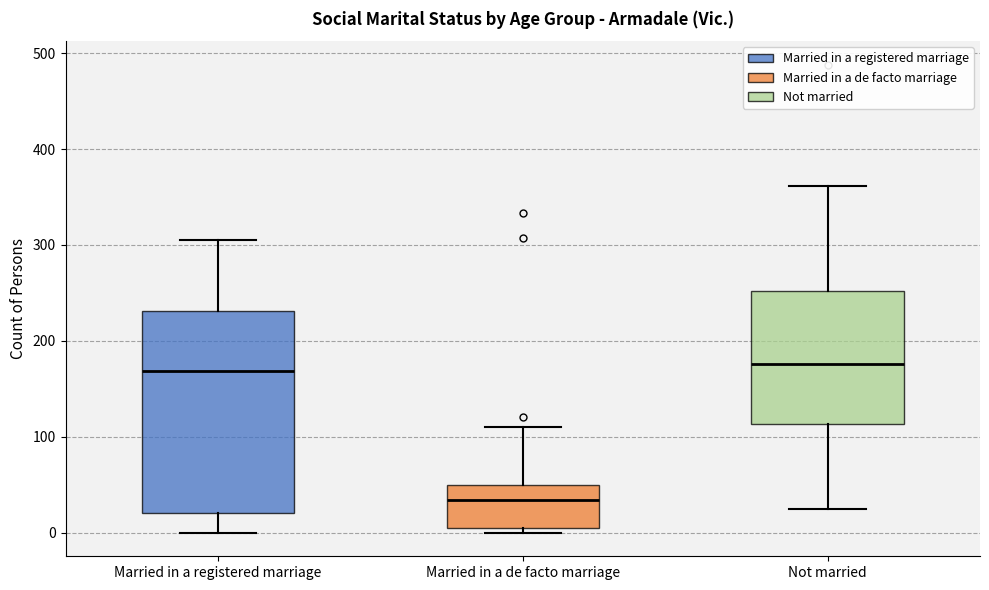

Which box has the lowest median line?

Married in a de facto marriage